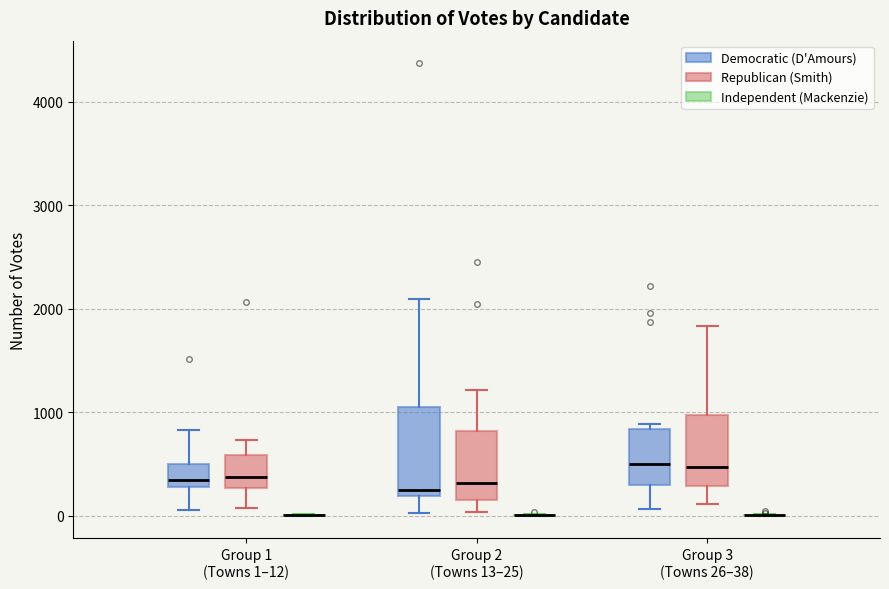

Reading left to right, transcribe this box plot: for each box, give where its median line is, the range the box spans, and where its two whiskers end, as read against the y-axis. The values are not printed on the chart, so give them approximately, as read against the axis.

Group 1 (Towns 1–12) (Democratic (D'Amours)): median 300 (just above the box's lower edge), box 300 to 500, whiskers 100 to 800
Group 1 (Towns 1–12) (Republican (Smith)): median 400, box 300 to 600, whiskers 100 to 700
Group 1 (Towns 1–12) (Independent (Mackenzie)): box collapsed to a line at 0, whiskers 0 to 0
Group 2 (Towns 13–25) (Democratic (D'Amours)): median 300, box 200 to 1000, whiskers 0 to 2100
Group 2 (Towns 13–25) (Republican (Smith)): median 300, box 200 to 800, whiskers 0 to 1200
Group 2 (Towns 13–25) (Independent (Mackenzie)): box collapsed to a line at 0, whiskers 0 to 0
Group 3 (Towns 26–38) (Democratic (D'Amours)): median 500, box 300 to 800, whiskers 100 to 900
Group 3 (Towns 26–38) (Republican (Smith)): median 500, box 300 to 1000, whiskers 100 to 1800
Group 3 (Towns 26–38) (Independent (Mackenzie)): box collapsed to a line at 0, whiskers 0 to 0